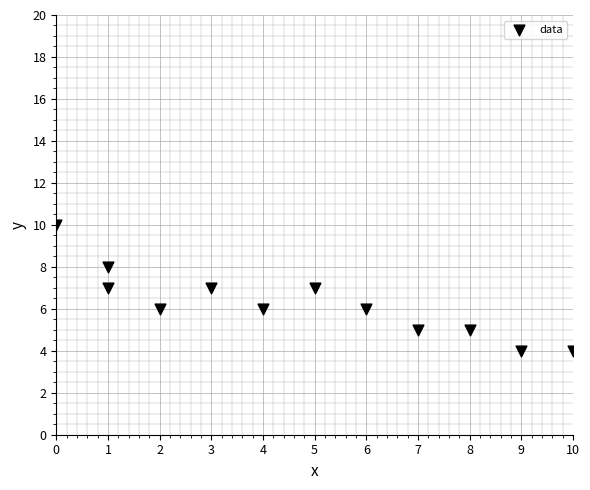

What is the average X value?

5